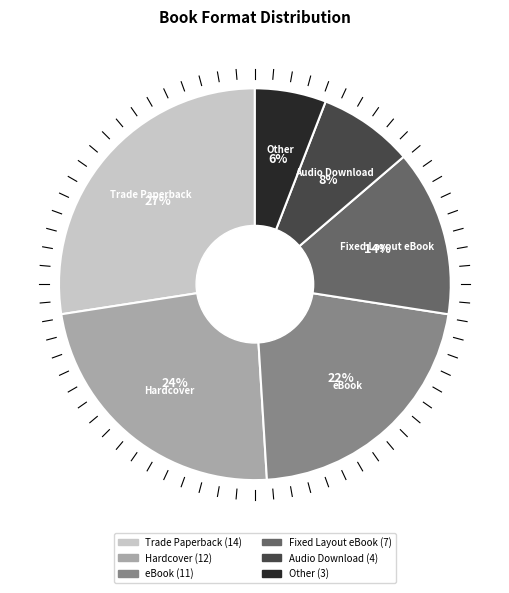

To the nearest percent, what is the average slice percentage?

17%